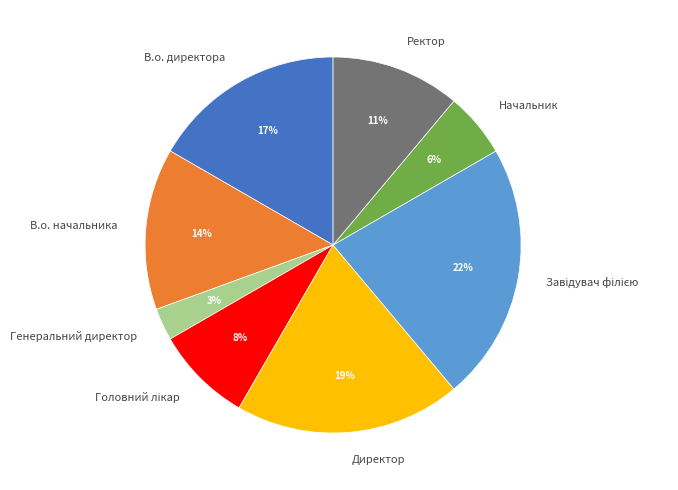

How many segments does this pie chart have?

8